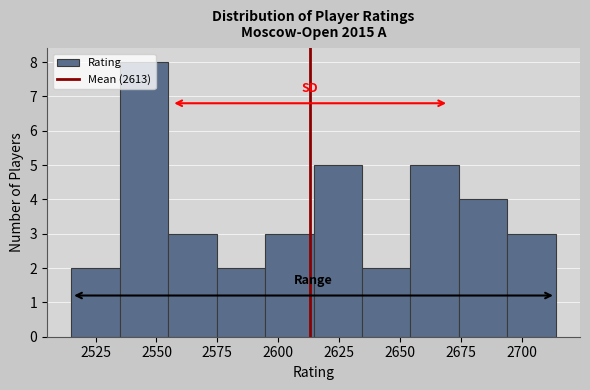

Around what value on the x-axis is the tallest bar? Give the approximate position of its centre, as read against the axis.

2545